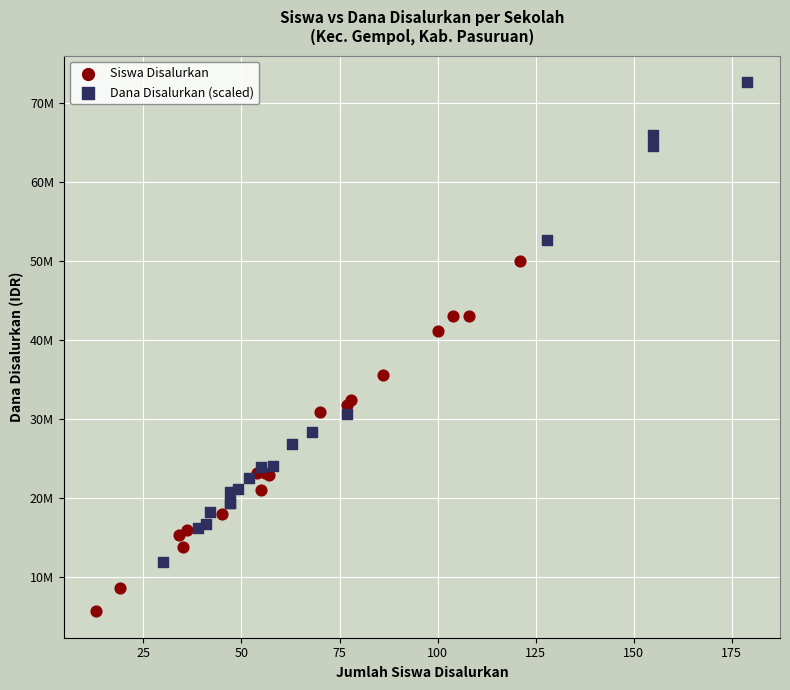

Which series contains the highest Y value?

Dana Disalurkan (scaled)